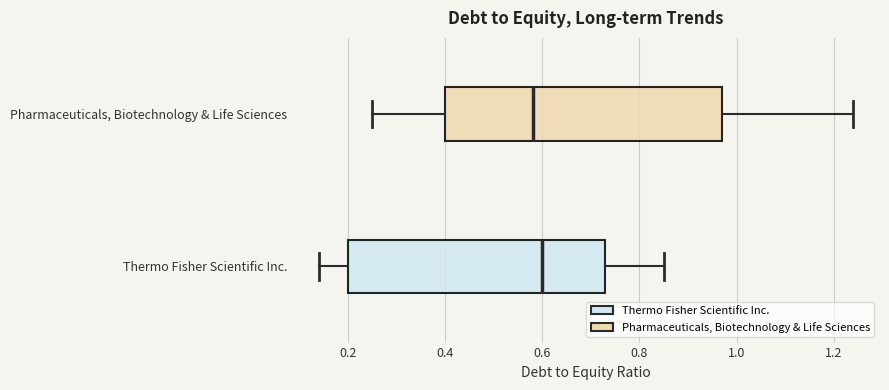

Reading bottom to top, read every box against the x-axis: the position of its median line, the range the box covers, and the ends of its whiskers. The values are not printed on the chart, so give them approximately, as read against the axis.

Thermo Fisher Scientific Inc.: median 0.60, box 0.20 to 0.74, whiskers 0.14 to 0.86
Pharmaceuticals, Biotechnology & Life Sciences: median 0.58, box 0.40 to 0.98, whiskers 0.26 to 1.24